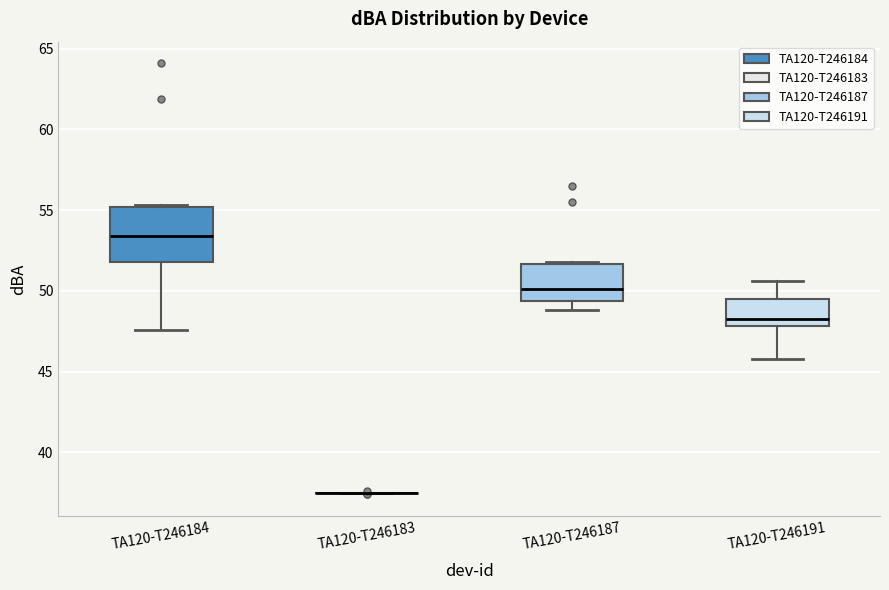

Reading left to right, transcribe this box plot: for each box, give where its median line is, the range the box spans, and where its two whiskers end, as read against the y-axis. The values are not printed on the chart, so give them approximately, as read against the axis.

TA120-T246184: median 53.5, box 52.0 to 55.0, whiskers 47.5 to 55.5
TA120-T246183: box collapsed to a line at 37.5, whiskers 37.5 to 37.5
TA120-T246187: median 50.0, box 49.5 to 51.5, whiskers 49.0 to 52.0
TA120-T246191: median 48.5, box 48.0 to 49.5, whiskers 46.0 to 50.5